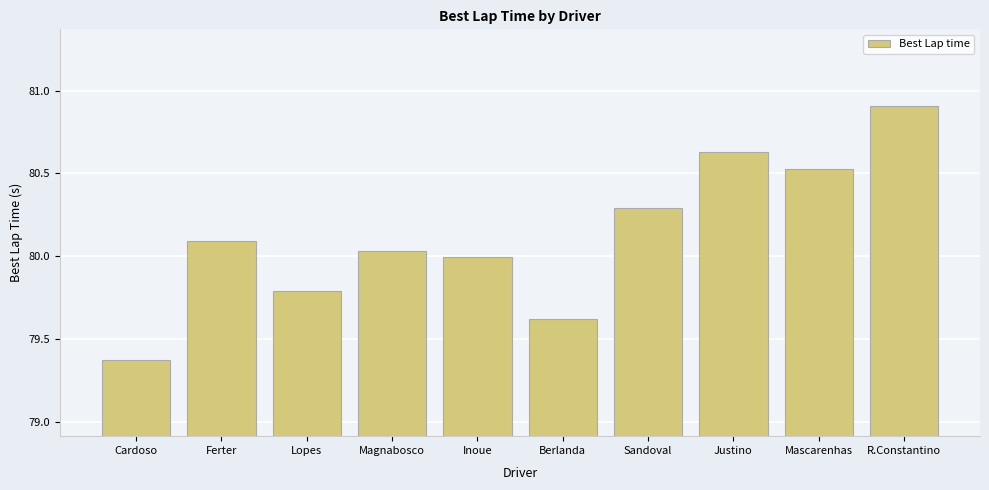

Where is the data nearest to the value 80?

Inoue